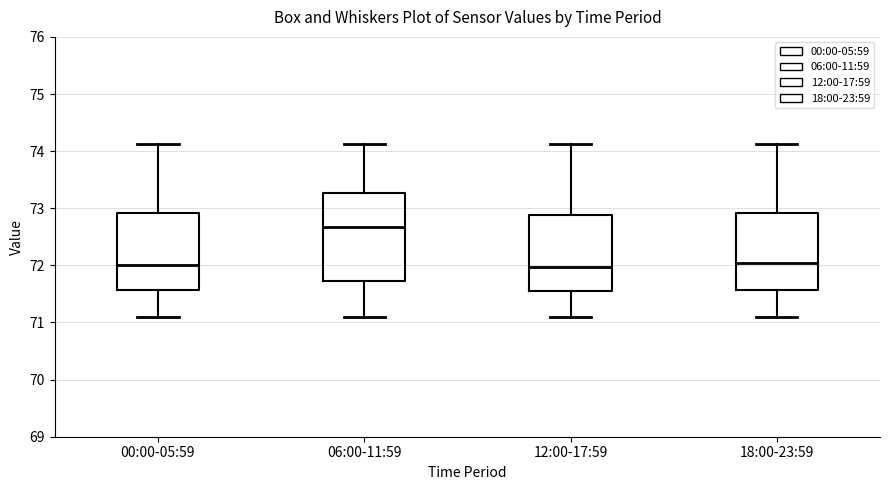

Where does the upper whisker of the box for 06:00-11:59 end on the y-axis? The values are not printed on the chart, so give them approximately, as read against the axis.

74.1